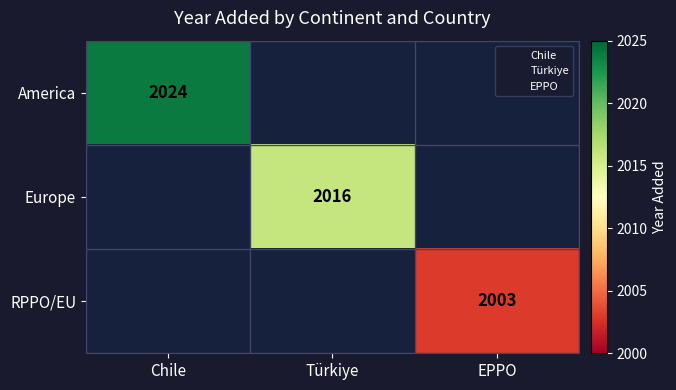

Rank the series by their maximum value, from highest to lowest.

America, Europe, RPPO/EU